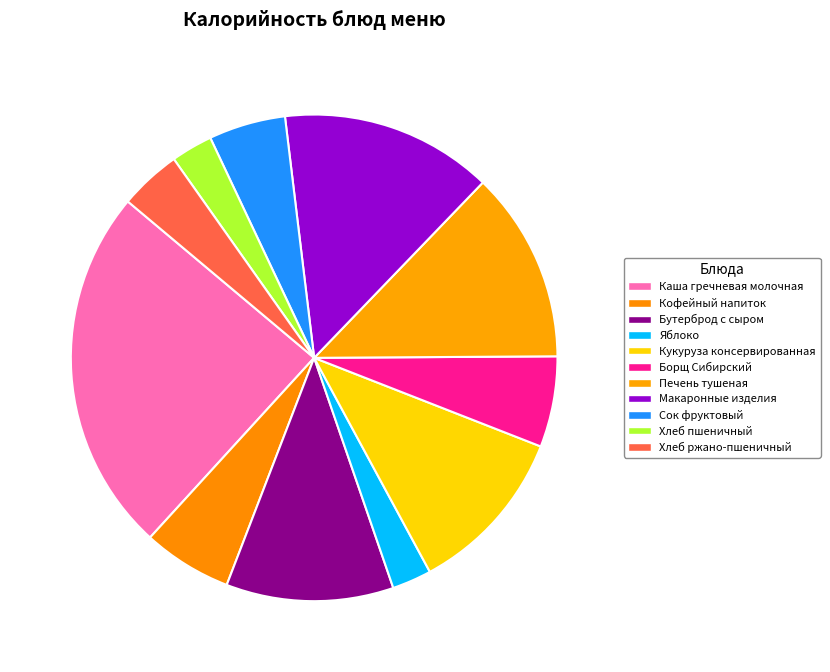

How many segments does this pie chart have?

11